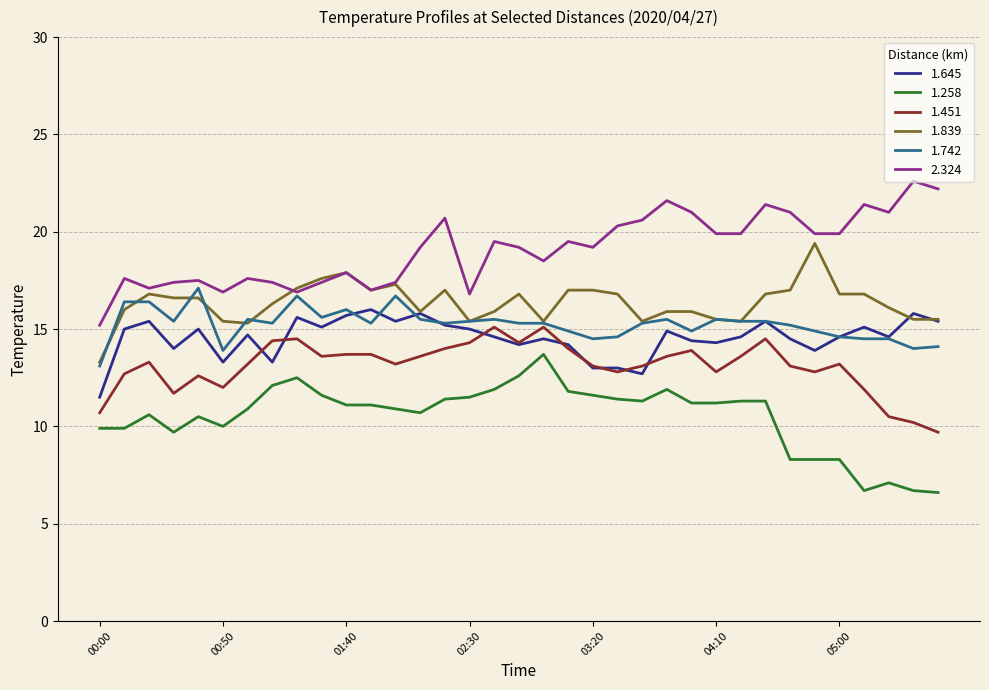

What is the minimum value for 1.451?

9.7